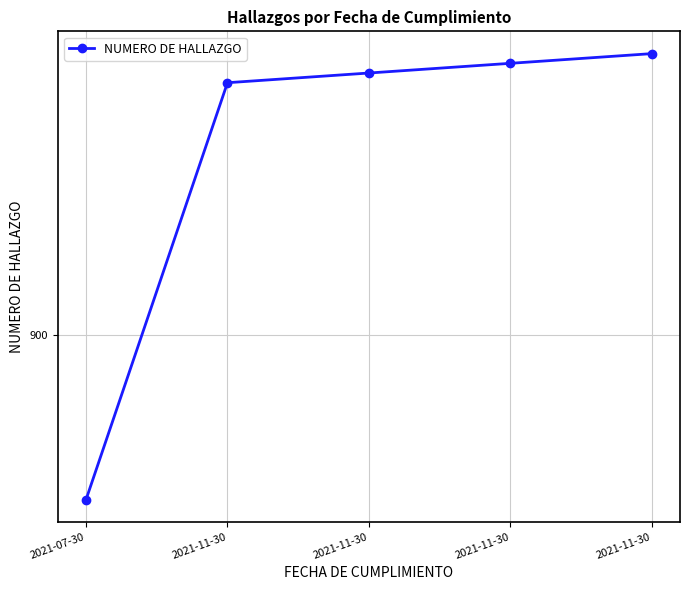

The chart shows a value of 644 at 2021-11-30. True or false?

False